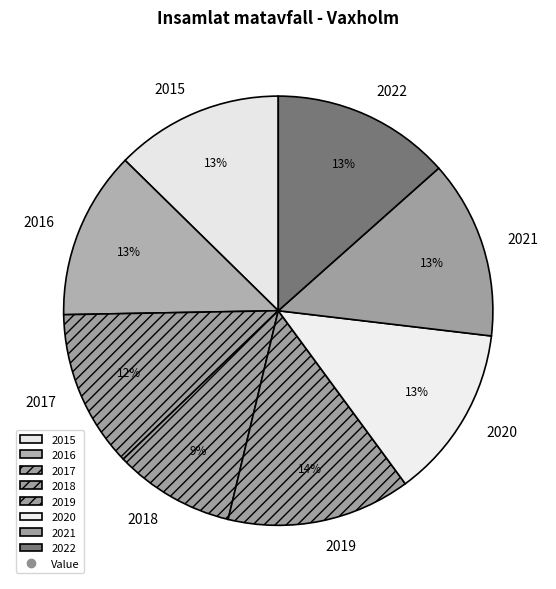

Is there any slice that represents more than half of the pie?

No